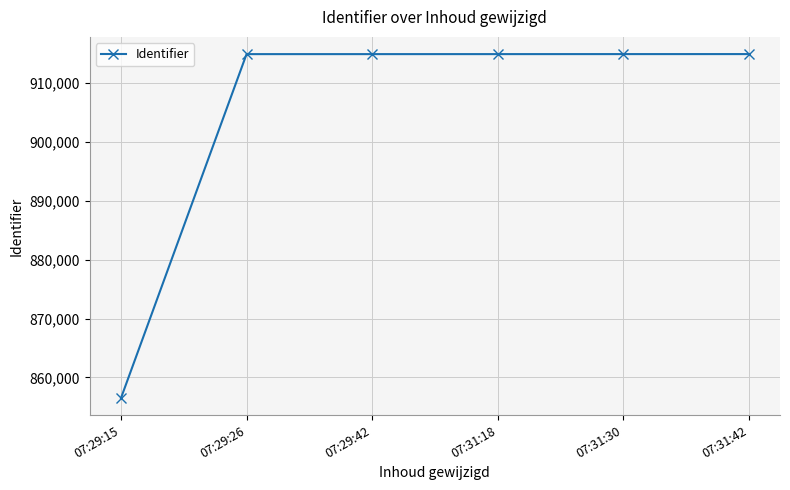

What is the difference between the values at 07:31:18 and 07:29:15?

58347